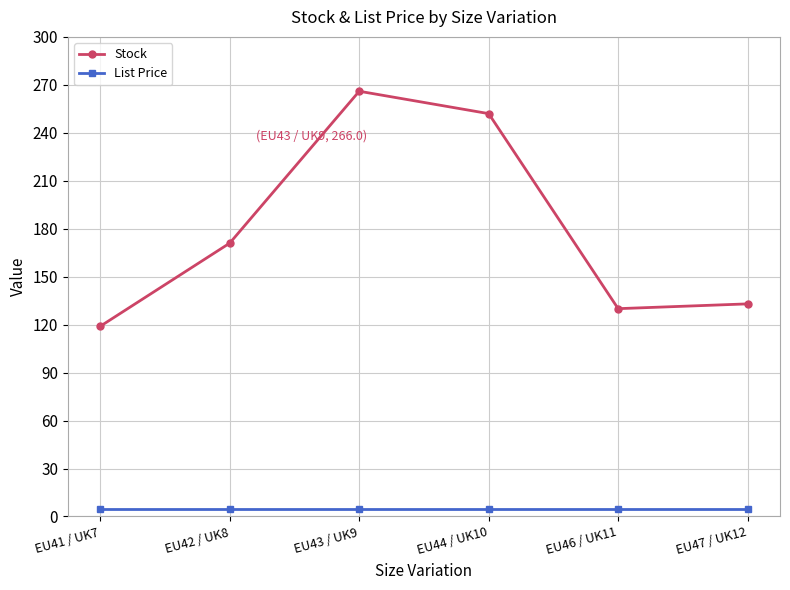

What is the sum of the Stock values at EU46 / UK11 and EU43 / UK9?

396.0